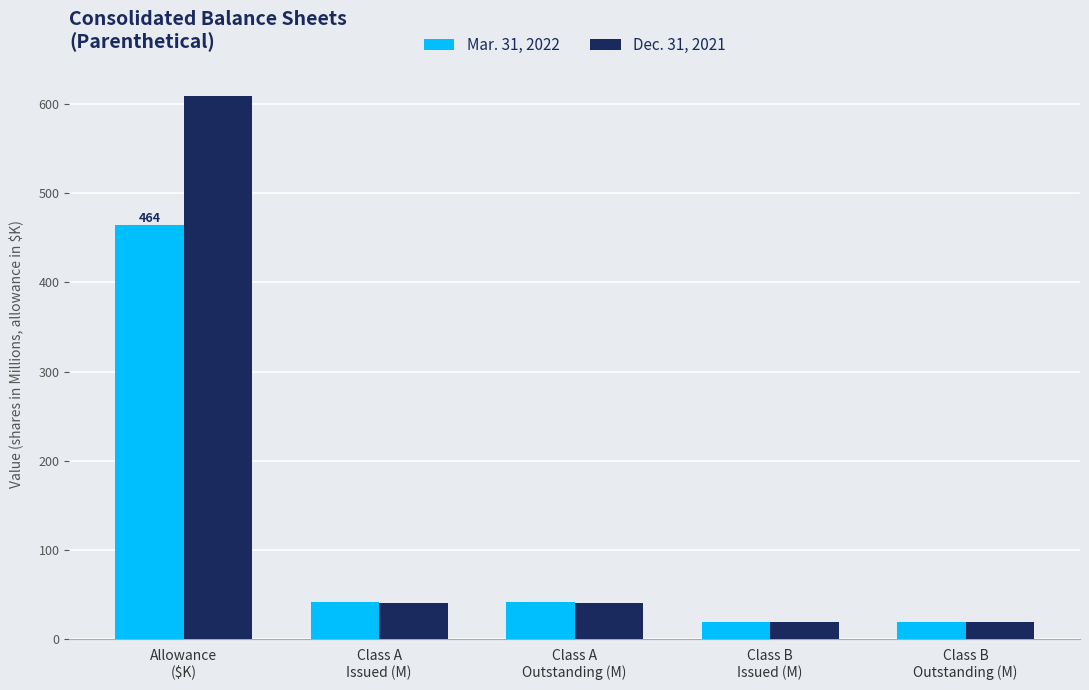

What is the minimum value for Mar. 31, 2022?

19.6